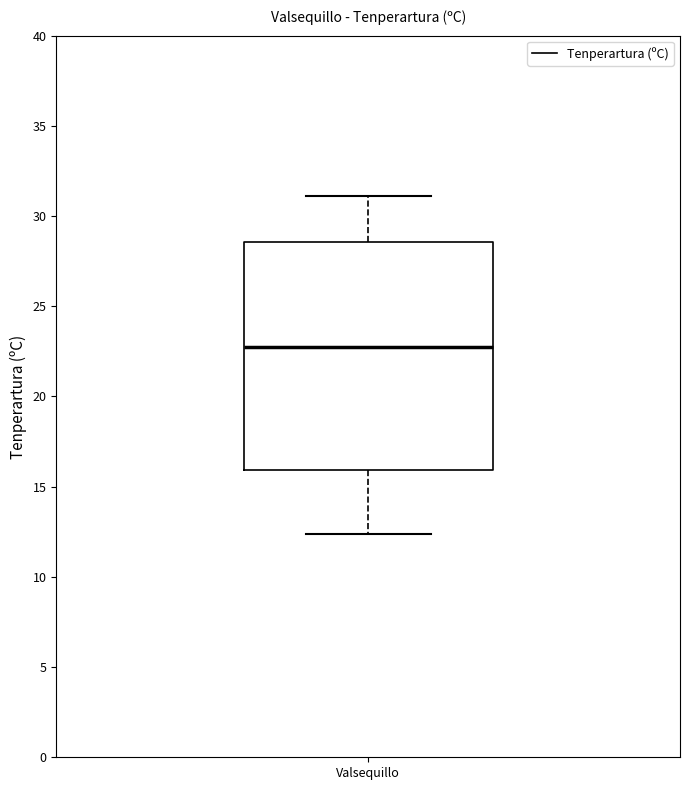

Where does the lower whisker of the box for Valsequillo end on the y-axis? The values are not printed on the chart, so give them approximately, as read against the axis.

12.5